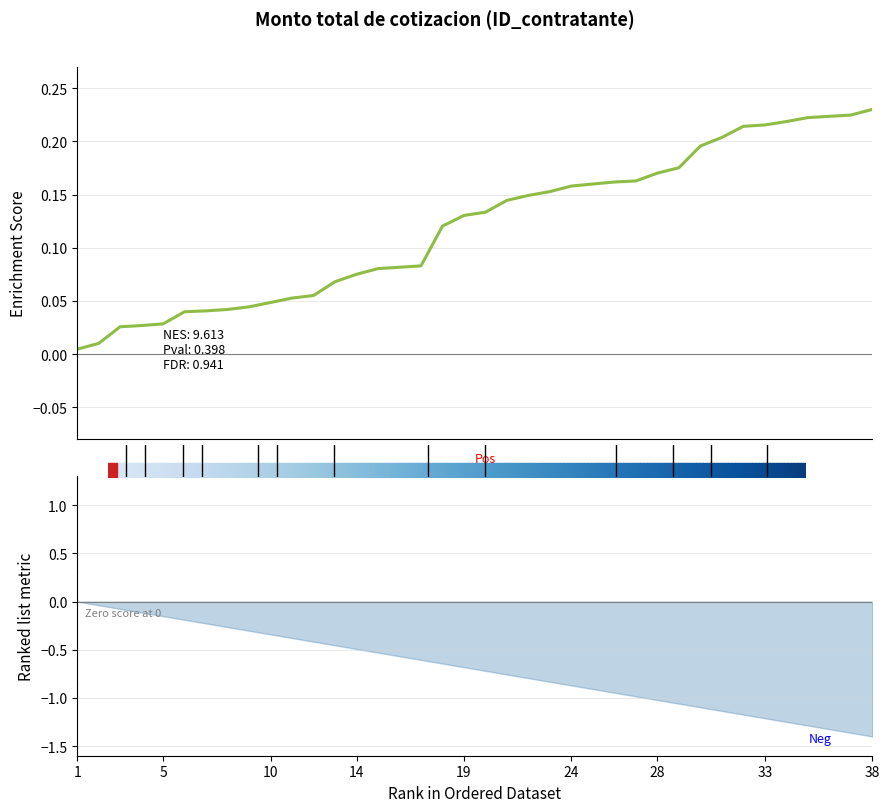

True or false: there are more than 2 points higher than both neighbors.

False